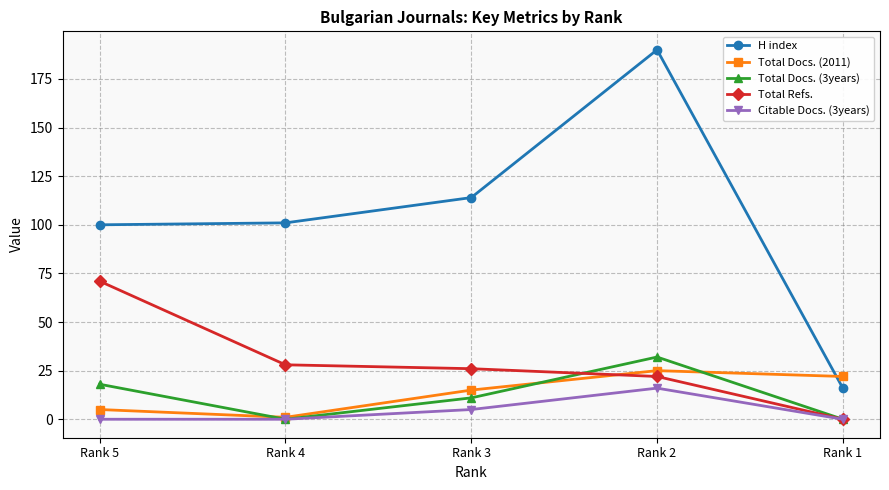

Rank the categories by Total Refs. value from highest to lowest.

Rank 5, Rank 4, Rank 3, Rank 2, Rank 1